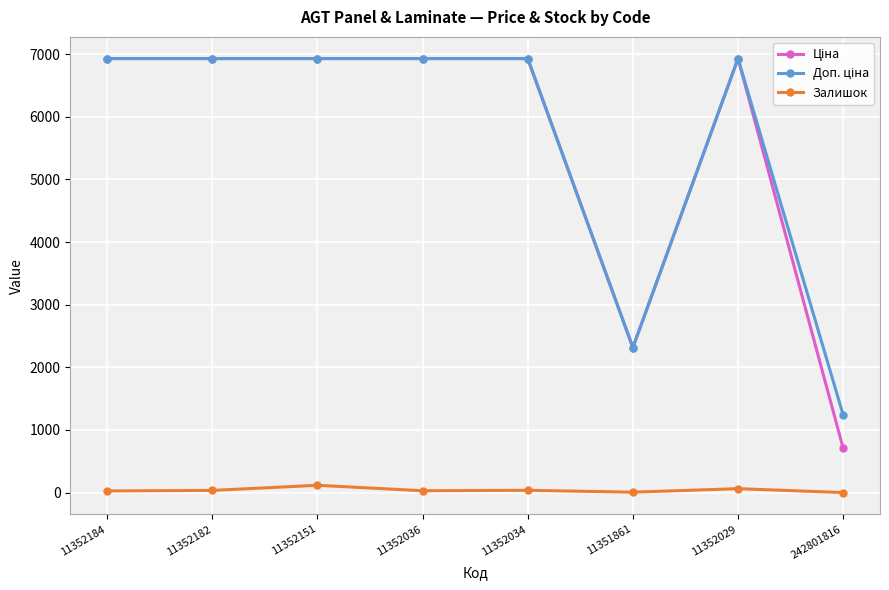

What is the difference between the highest and lowest values at 242801816?

1237.6